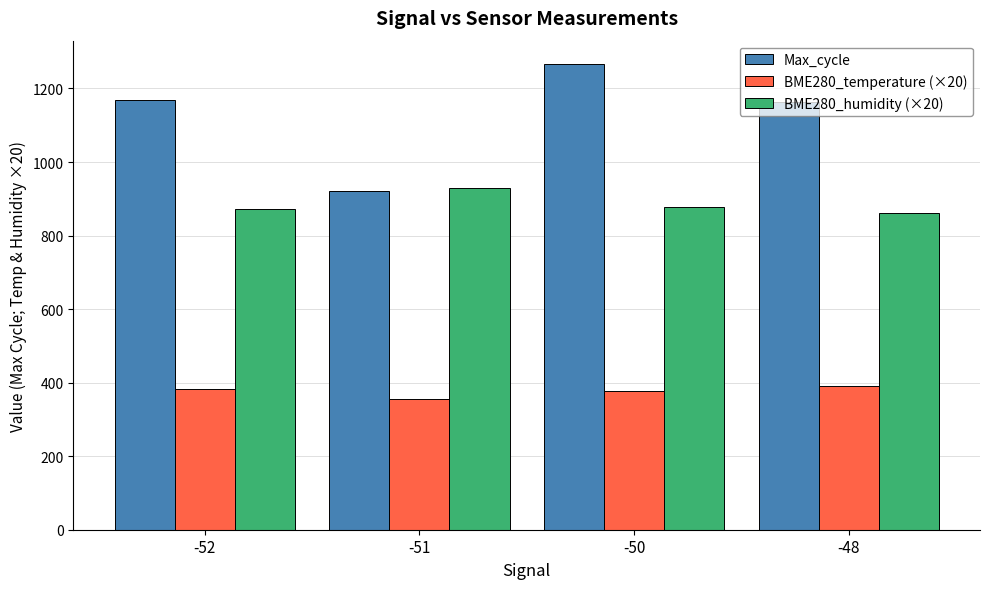

What is the difference between the maximum and minimum values in the Max_cycle series?

345.3